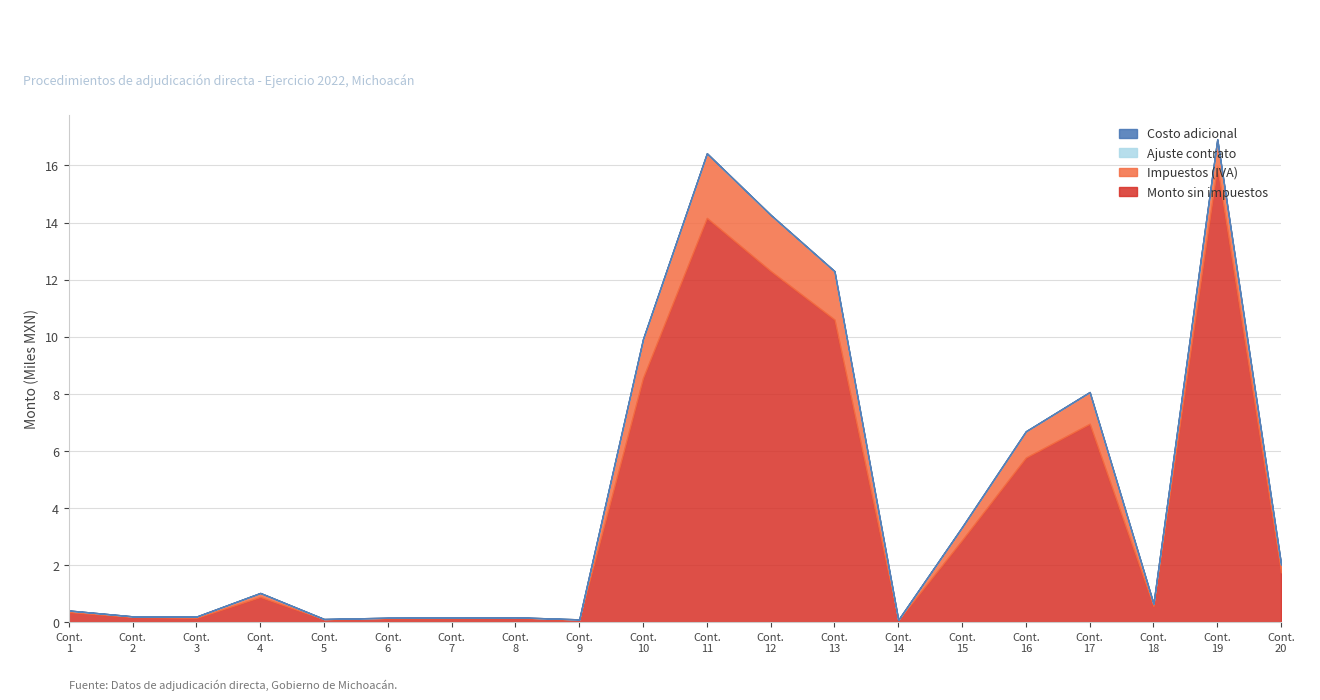

Which series changed the most between 11 and 19?

Monto sin imp